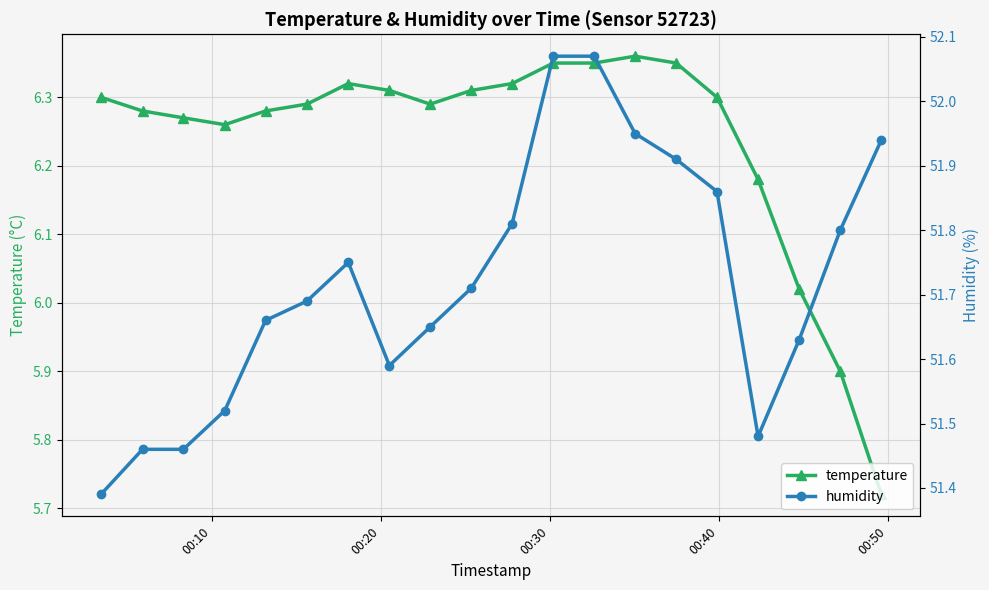

Which series has the largest total across all categories?

humidity